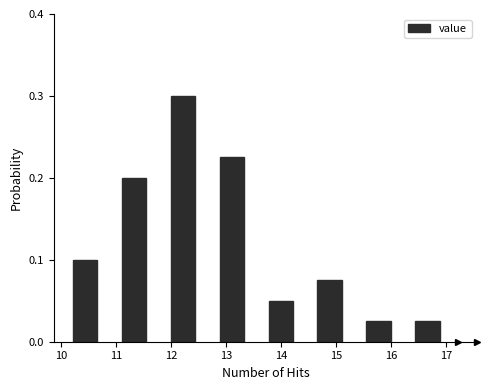

Reading left to right, list every bar in this chart as the range it spans on the x-axis followed by its height. Neither the bar edges nor the heights are printed on the chart, so give them approximately, as read against the axes.

10.0 to 10.9: 0.10
10.9 to 11.8: 0.20
11.8 to 12.7: 0.30
12.7 to 13.6: 0.23
13.6 to 14.4: 0.05
14.4 to 15.3: 0.08
15.3 to 16.2: 0.03
16.2 to 17.1: 0.03